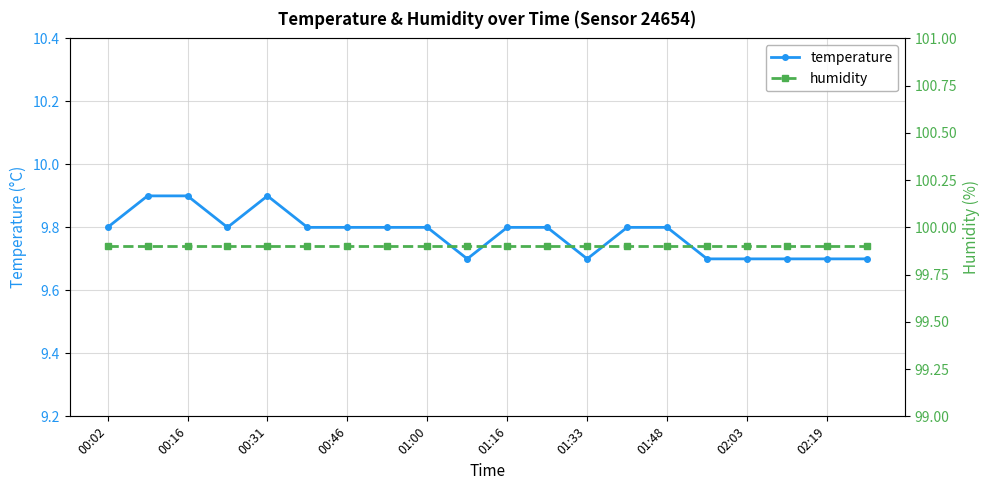

What is the minimum value for temperature?

9.7